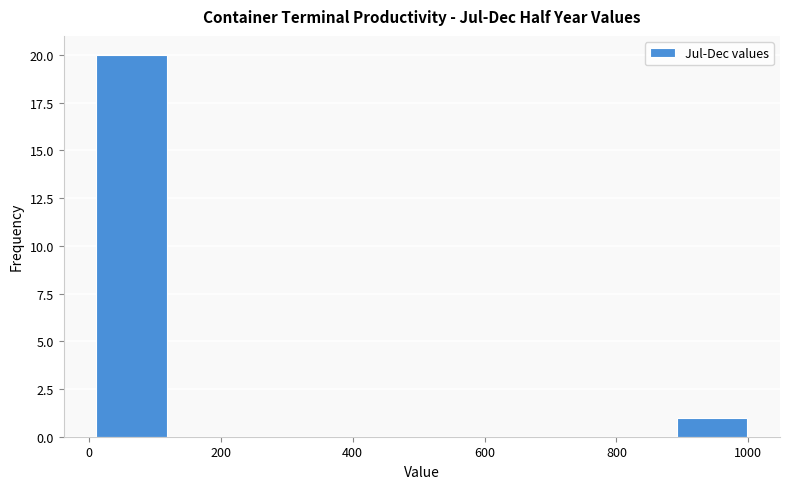

Reading left to right, list every bar in this chart as the range it spans on the x-axis followed by its height. Neither the bar edges nor the heights are printed on the chart, so give them approximately, as read against the axes.

0 to 120: 20
120 to 260: 0
260 to 380: 0
380 to 500: 0
500 to 640: 0
640 to 760: 0
760 to 880: 0
880 to 1000: 1